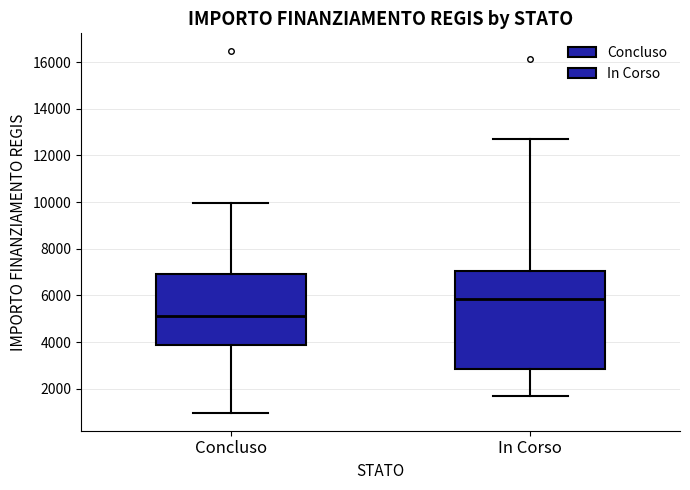

Which box's median line is the highest?

In Corso